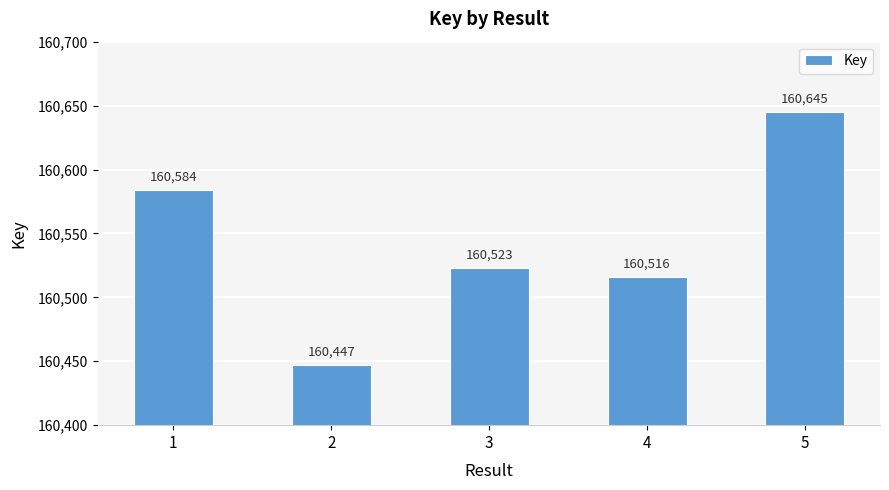

Which category has the highest value across all series?

5